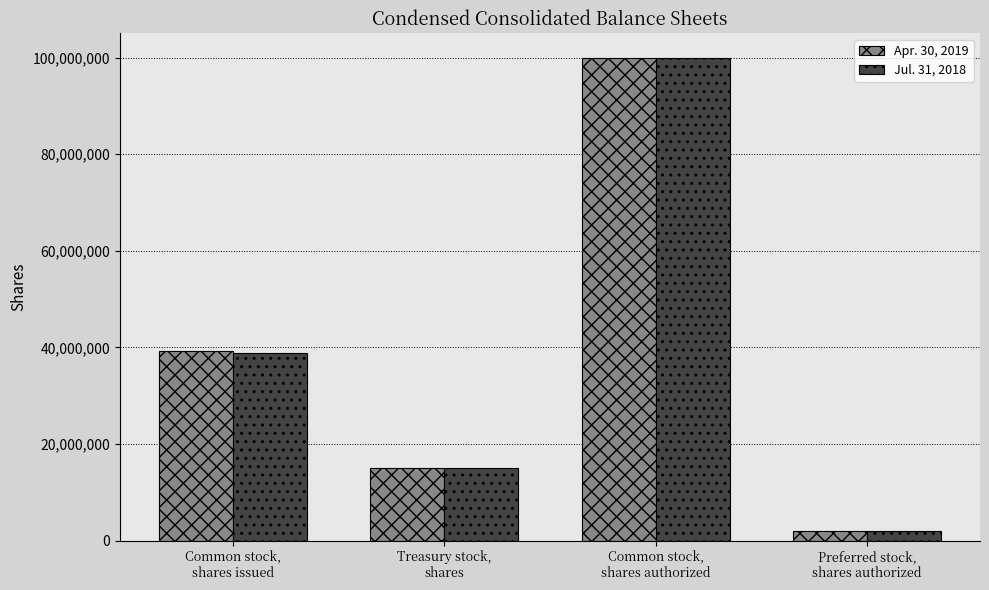

Which category has the lowest value across all series?

Preferred stock,
shares authorized